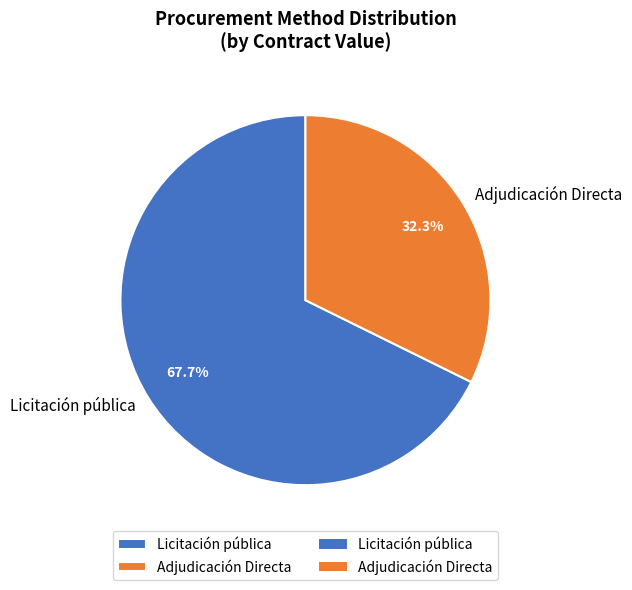

What is the largest slice in the pie chart?

Licitación pública